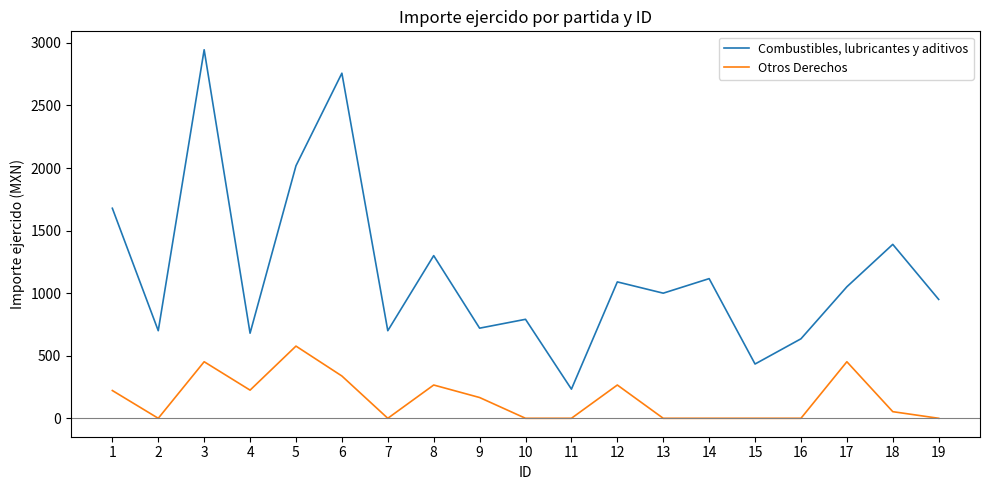

The value of Combustibles, lubricantes y aditivos at 19 is 950.1. True or false?

True